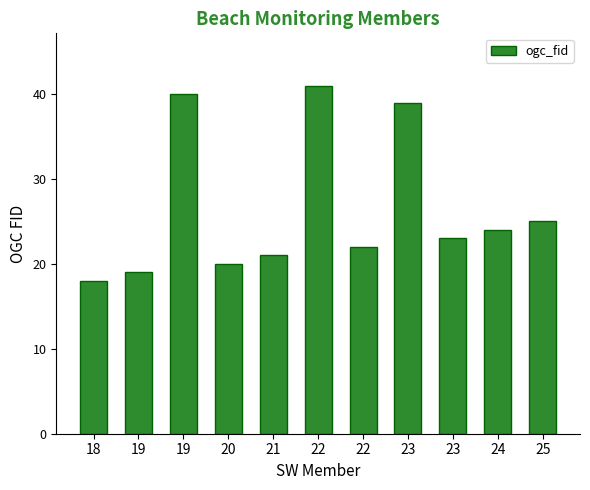

True or false: the data shows 21 at 21.

True